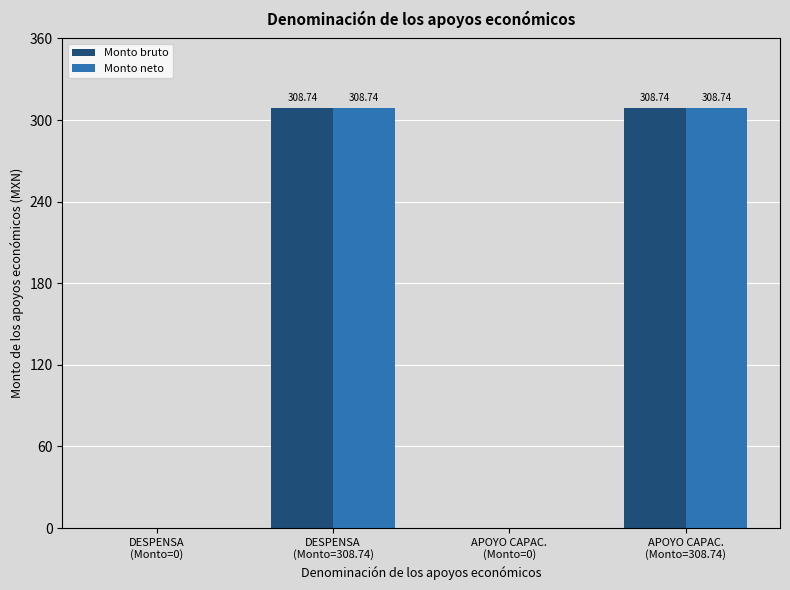

Reading left to right, transcribe all the data shown in this chart.

Monto bruto: 0.0	308.7	0.0	308.7
Monto neto: 0.0	308.7	0.0	308.7